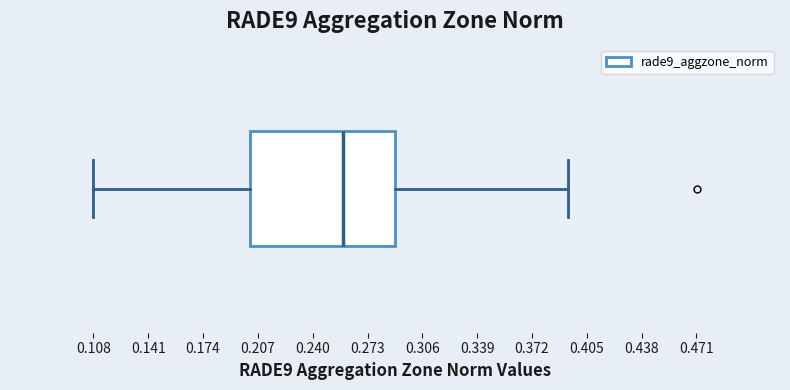

Read this box plot against the x-axis: the position of the median line, the range covered by the box, and the ends of both whiskers. The values are not printed on the chart, so give them approximately, as read against the axis.

median 0.260, box 0.200 to 0.290, whiskers 0.110 to 0.395